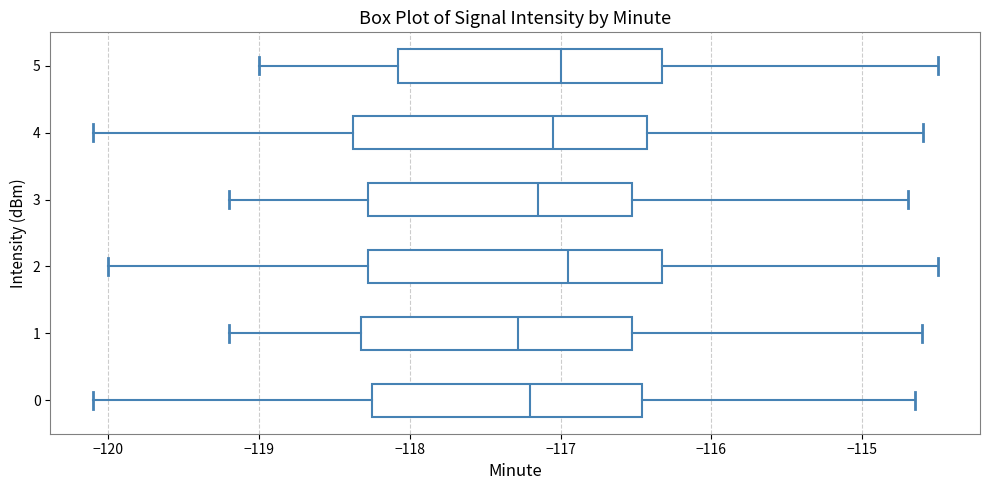

Where does the left whisker of the box at y = 3 end on the x-axis? The values are not printed on the chart, so give them approximately, as read against the axis.

-119.2